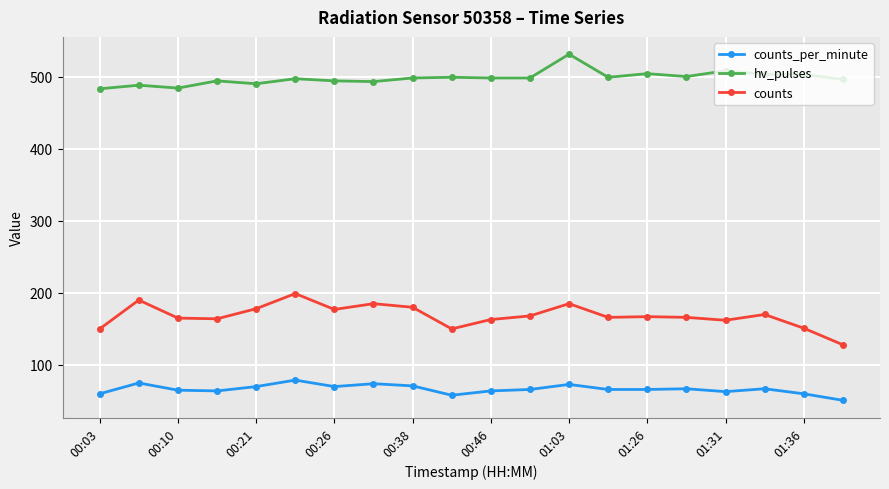

What is the minimum value shown in the chart?

51